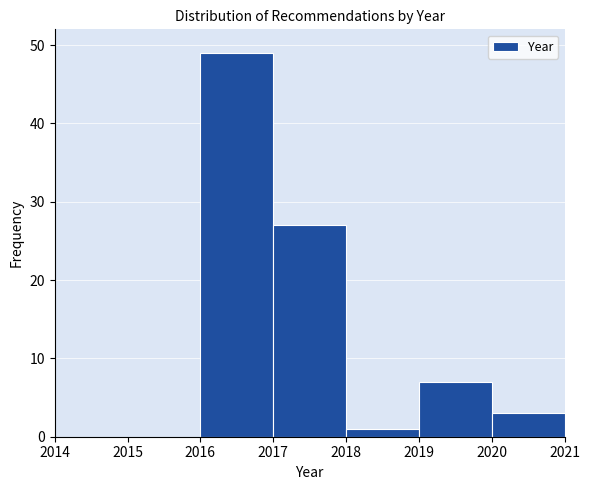

Reading left to right, list every bar in this chart as the range it spans on the x-axis followed by its height. The values are not printed on the chart, so give them approximately, as read against the axis.

2014 to 2015: 0
2015 to 2016: 0
2016 to 2017: 49
2017 to 2018: 27
2018 to 2019: 1
2019 to 2020: 7
2020 to 2021: 3